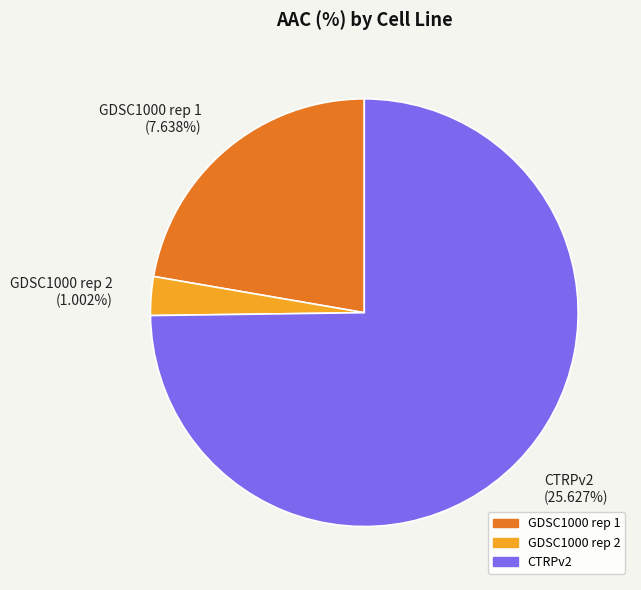

How many segments does this pie chart have?

3